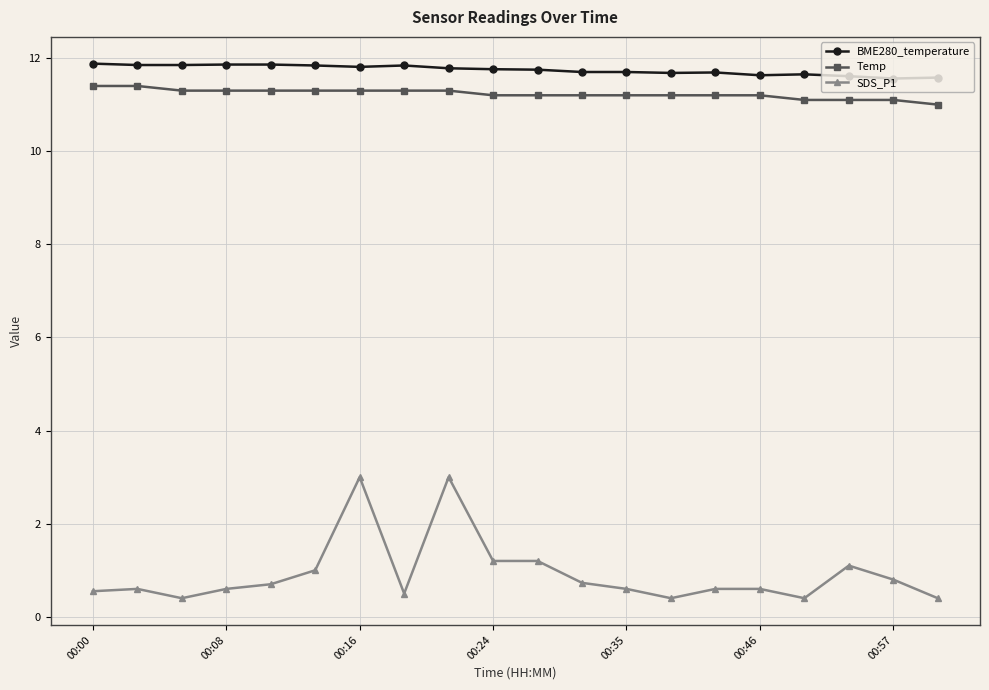

True or false: SDS_P1 and BME280_temperature intersect in this chart.

False